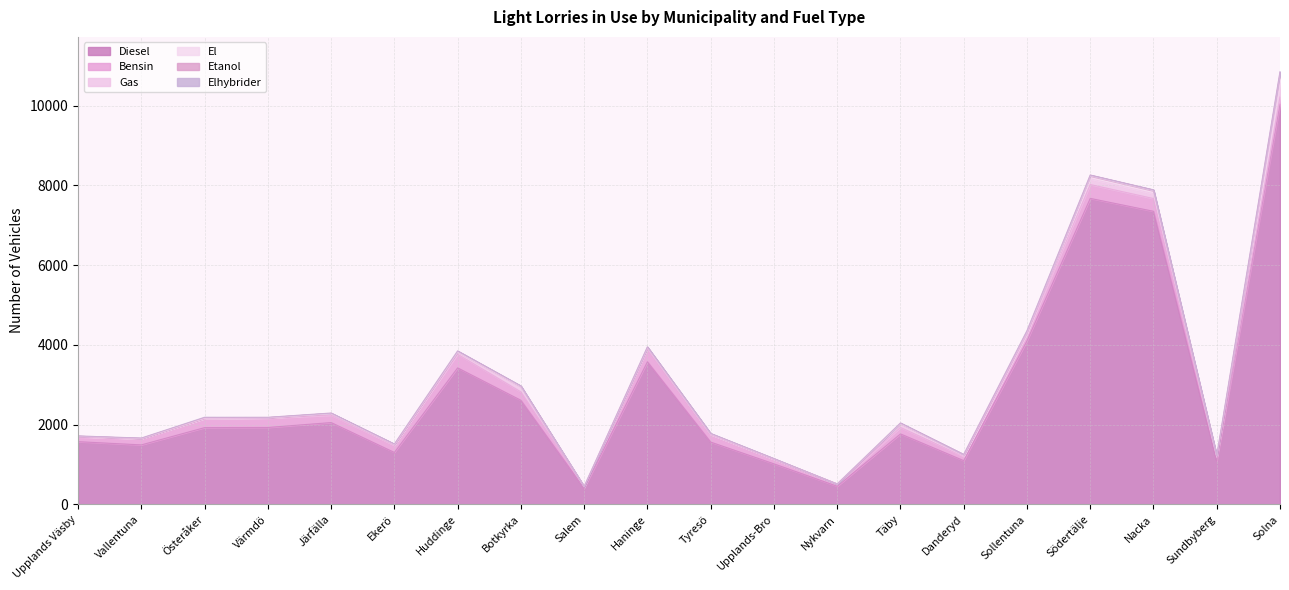

Which label corresponds to the smallest value in the chart?

Salem